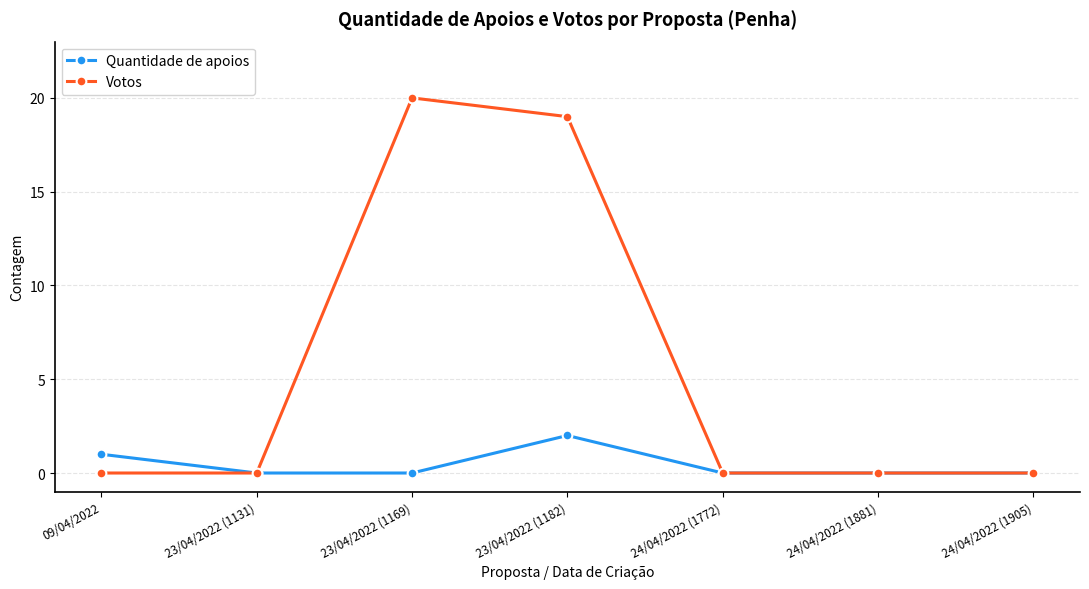

How many data points does each series have?

7